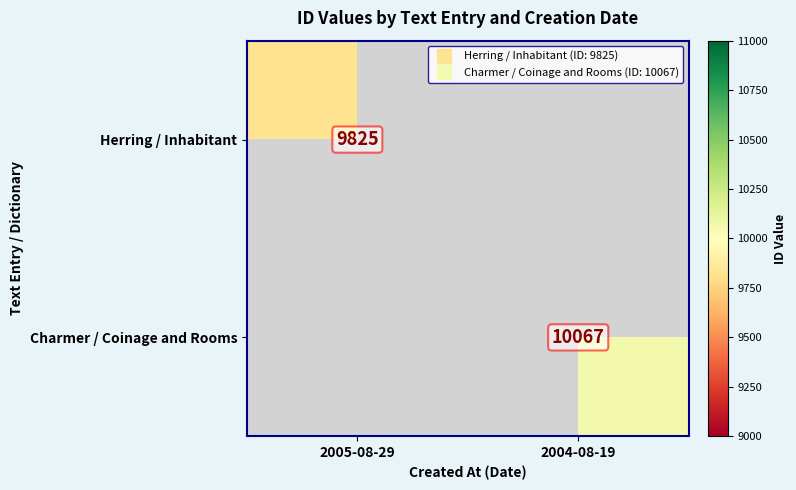

What is the total value across all series at 2004-08-19?

10067